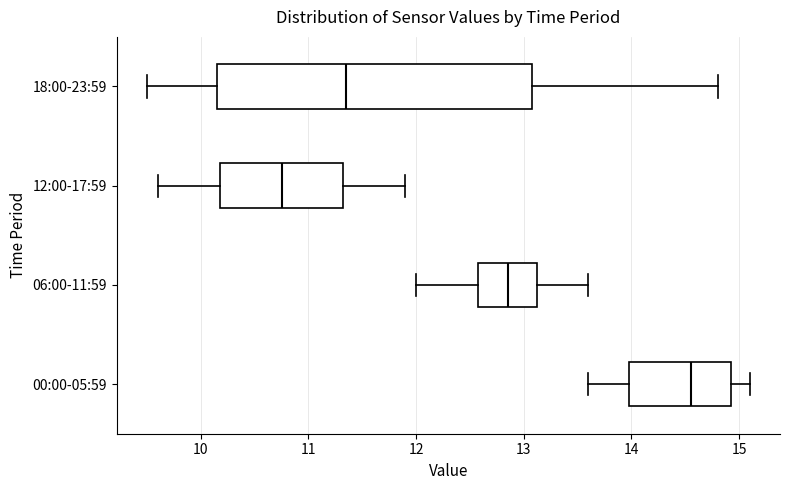

Which box is the widest, from its left edge to its right edge?

18:00-23:59